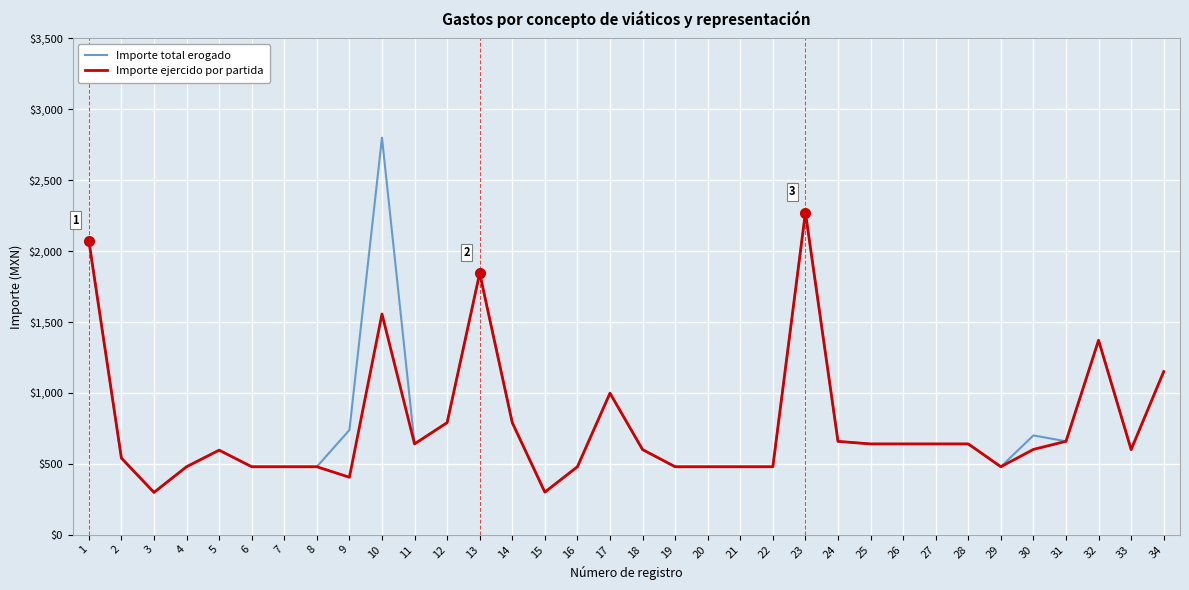

What is the lowest value of the Importe ejercido por partida series?

298.0